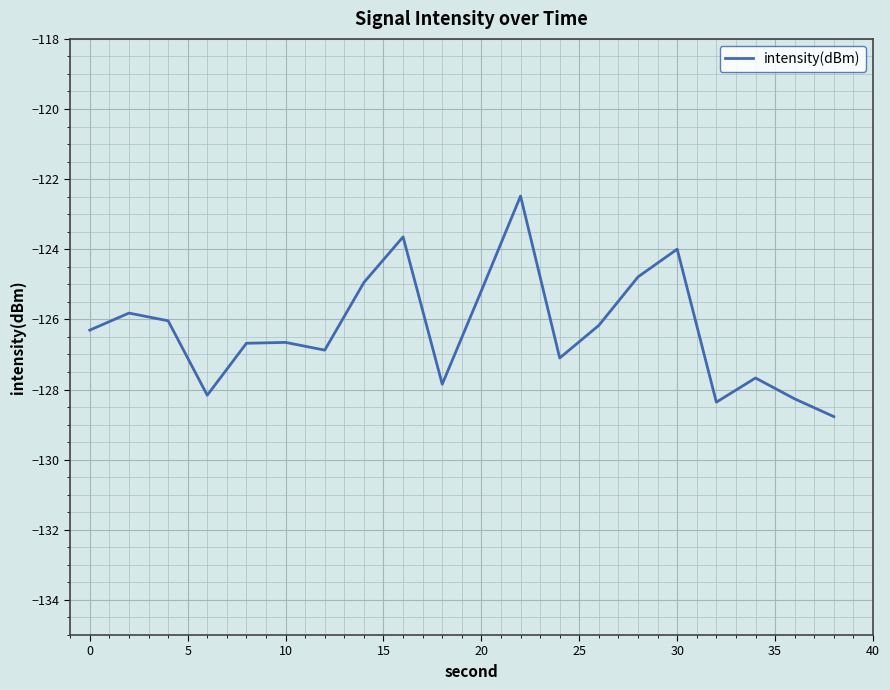

What is the minimum value shown in the chart?

-128.8